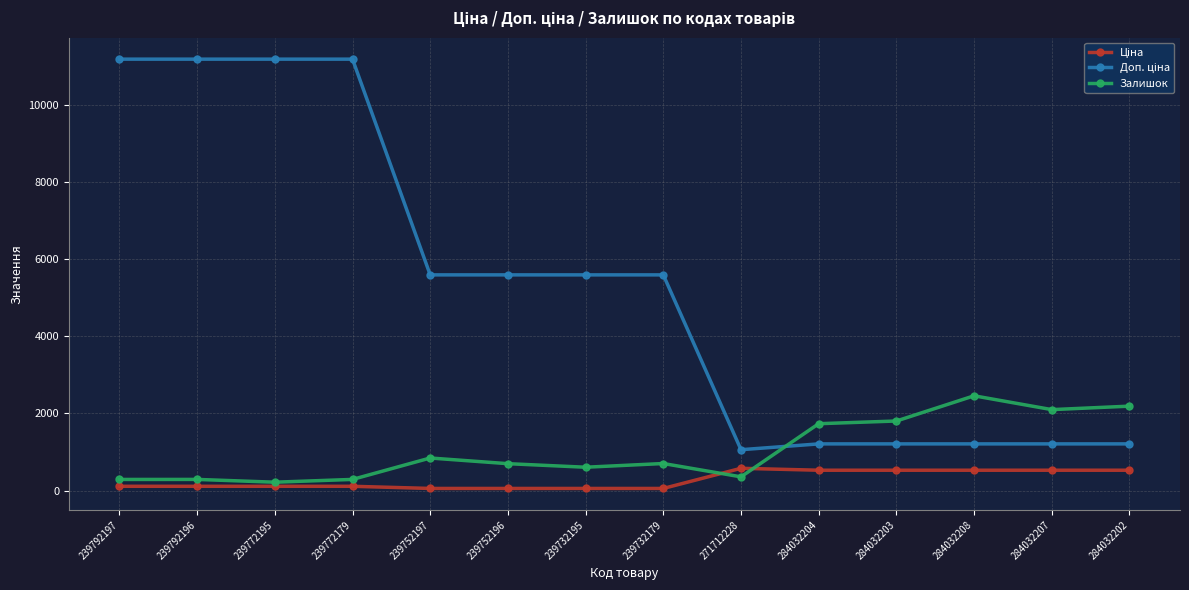

What is the maximum value shown in the chart?

11182.0